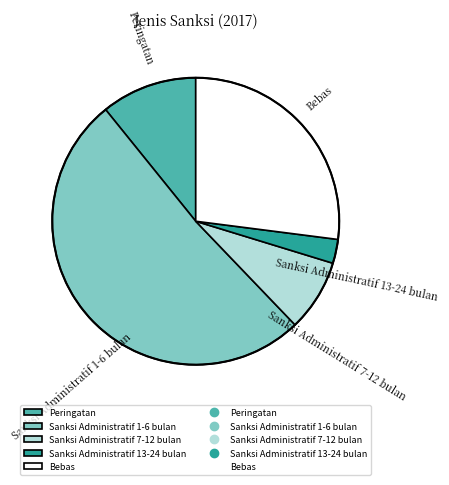

Which slice is the smallest?

Sanksi Administratif 13-24 bulan